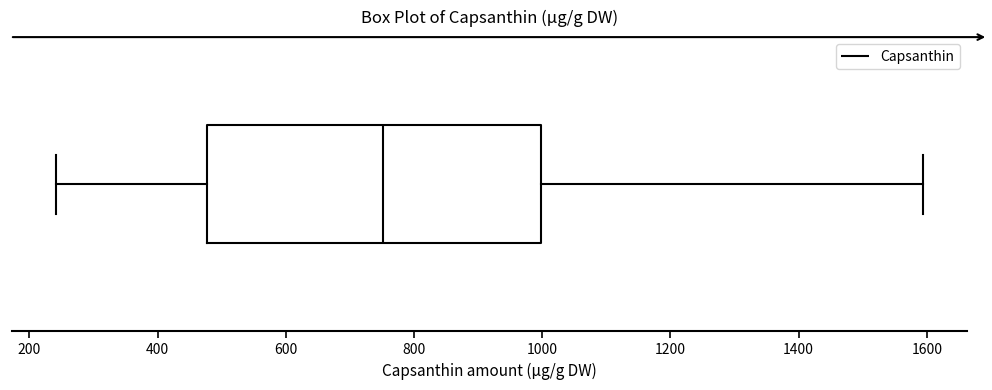

Read this box plot against the x-axis: the position of the median line, the range covered by the box, and the ends of both whiskers. The values are not printed on the chart, so give them approximately, as read against the axis.

median 760, box 480 to 1000, whiskers 240 to 1600